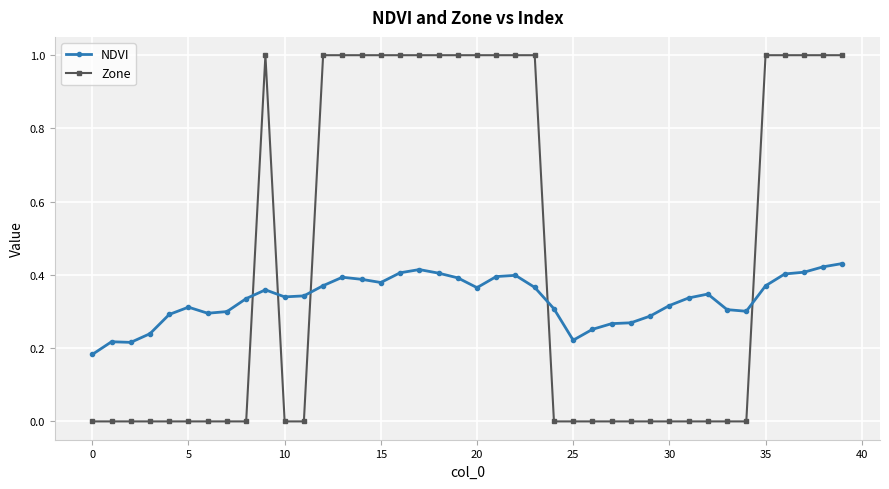

What is the maximum value shown in the chart?

1.0